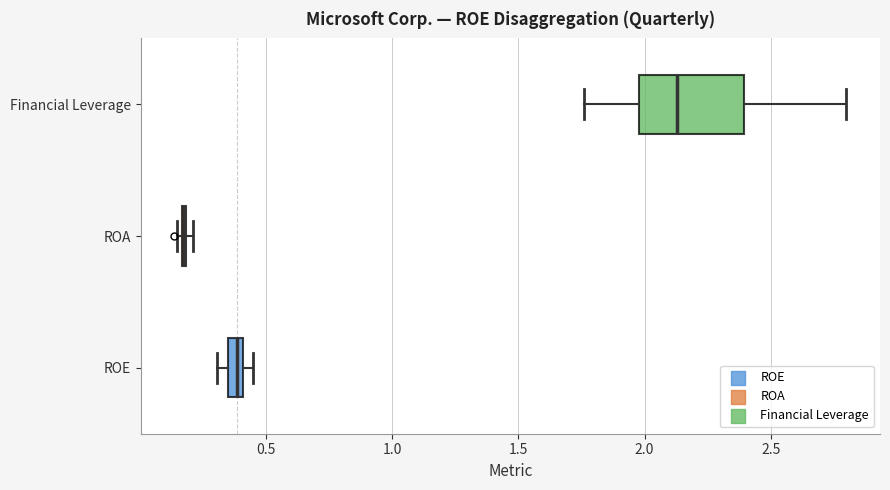

Where is the left edge of the box for ROA on the x-axis? The values are not printed on the chart, so give them approximately, as read against the axis.

0.15